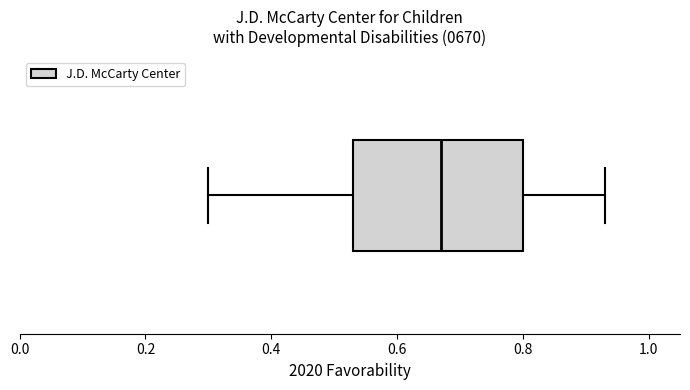

Read this box plot against the x-axis: the position of the median line, the range covered by the box, and the ends of both whiskers. The values are not printed on the chart, so give them approximately, as read against the axis.

median 0.68, box 0.54 to 0.80, whiskers 0.30 to 0.94